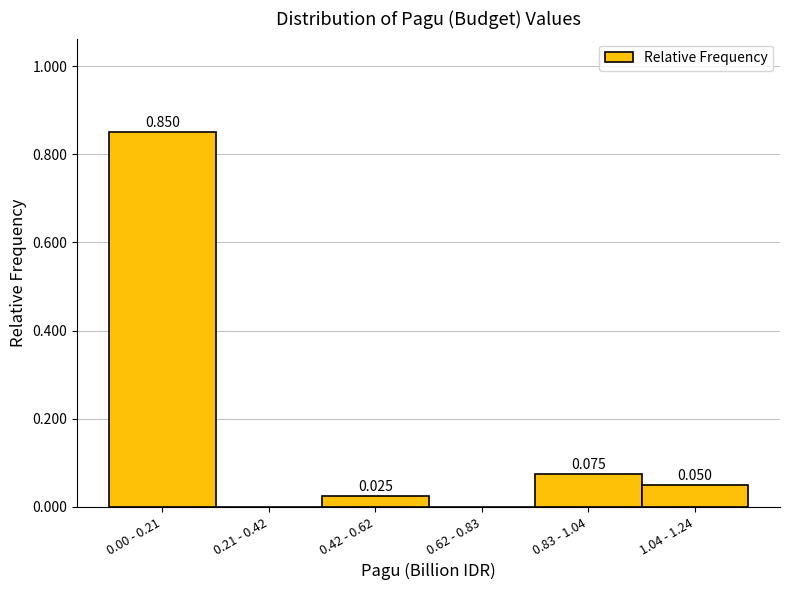

Count the number of data series in this chart.

1